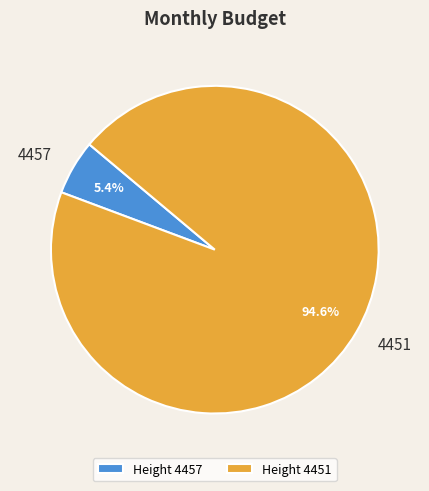

The 4457 slice represents 1% of the pie. True or false?

False